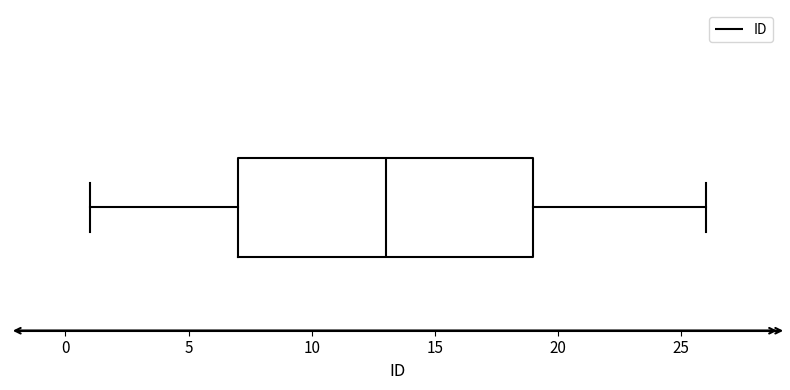

Read this box plot against the x-axis: the position of the median line, the range covered by the box, and the ends of both whiskers. The values are not printed on the chart, so give them approximately, as read against the axis.

median 13, box 7 to 19, whiskers 1 to 26